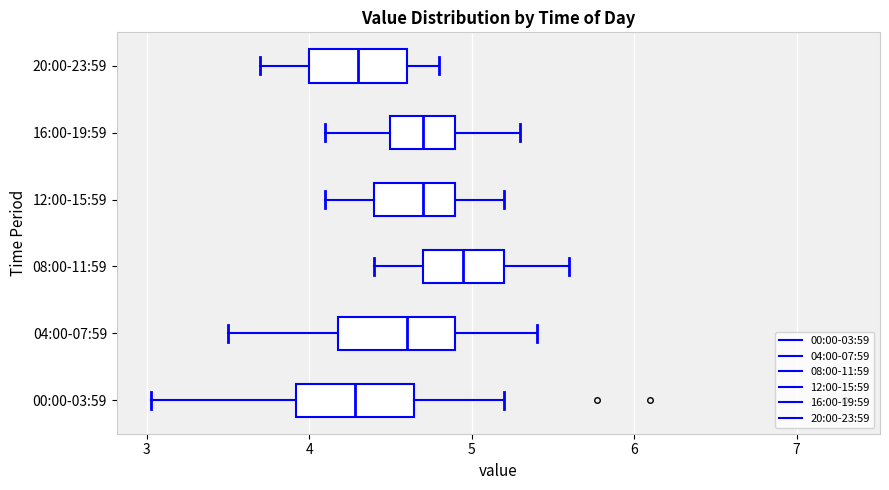

Reading bottom to top, transcribe this box plot: for each box, give where its median line is, the range the box spans, and where its two whiskers end, as read against the x-axis. The values are not printed on the chart, so give them approximately, as read against the axis.

00:00-03:59: median 4.3, box 3.9 to 4.6, whiskers 3.0 to 5.2
04:00-07:59: median 4.6, box 4.2 to 4.9, whiskers 3.5 to 5.4
08:00-11:59: median 5.0, box 4.7 to 5.2, whiskers 4.4 to 5.6
12:00-15:59: median 4.7, box 4.4 to 4.9, whiskers 4.1 to 5.2
16:00-19:59: median 4.7, box 4.5 to 4.9, whiskers 4.1 to 5.3
20:00-23:59: median 4.3, box 4.0 to 4.6, whiskers 3.7 to 4.8